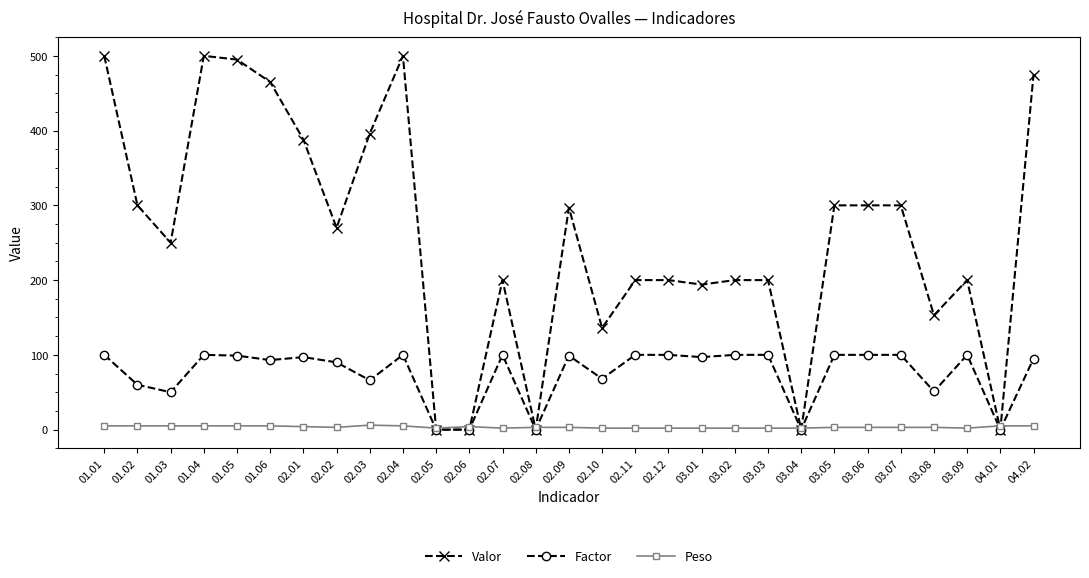

List the series in order of their overall mean, lowest first.

Peso, Factor, Valor